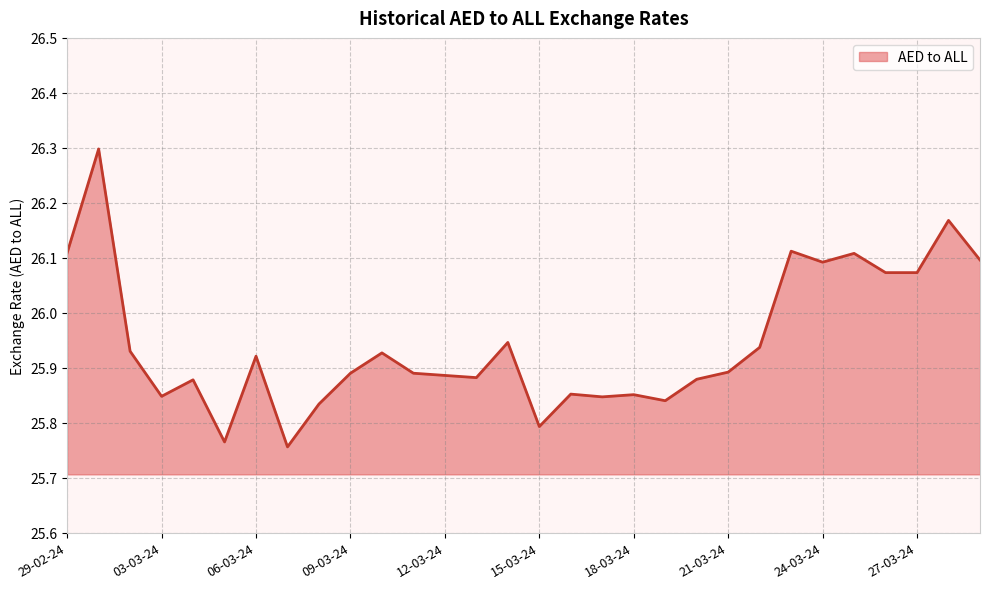

Does the chart have visible grid lines?

Yes